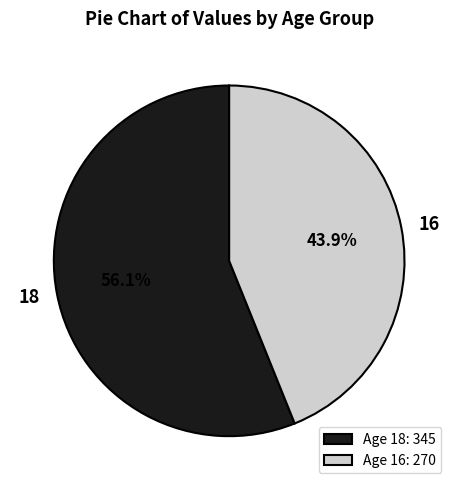

What is the ratio of the value at 18 to the value at 16?

1.3